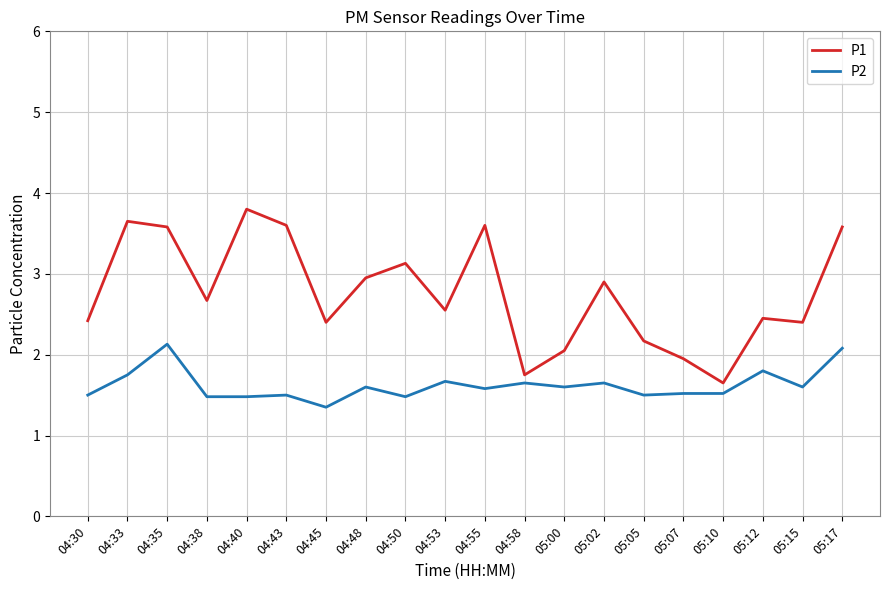

What is the difference between the maximum and minimum values in the P2 series?

0.8